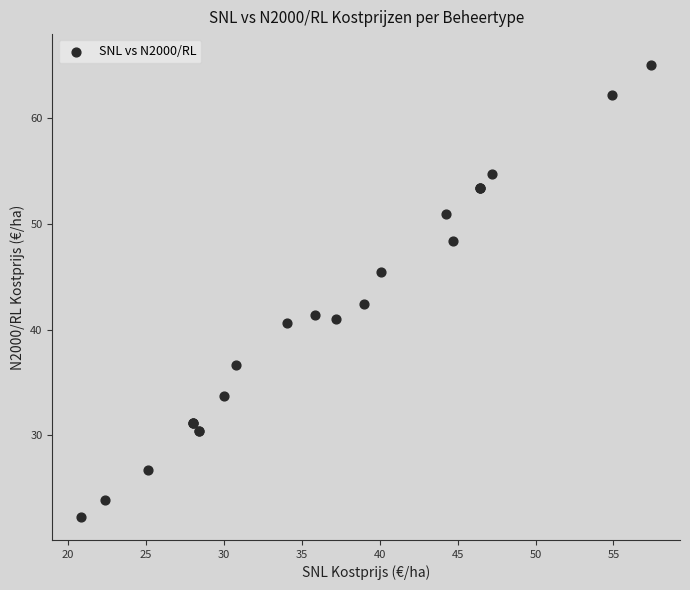

What Y value in the scatter plot is closest to 43?

42.4